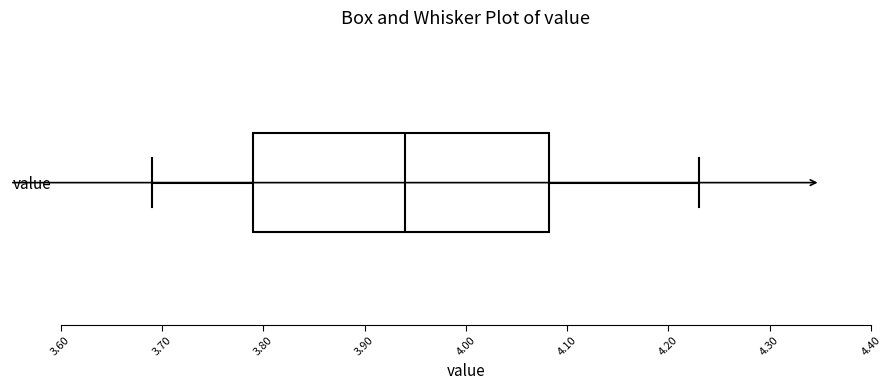

Where is the right edge of the box for value on the x-axis? The values are not printed on the chart, so give them approximately, as read against the axis.

4.08